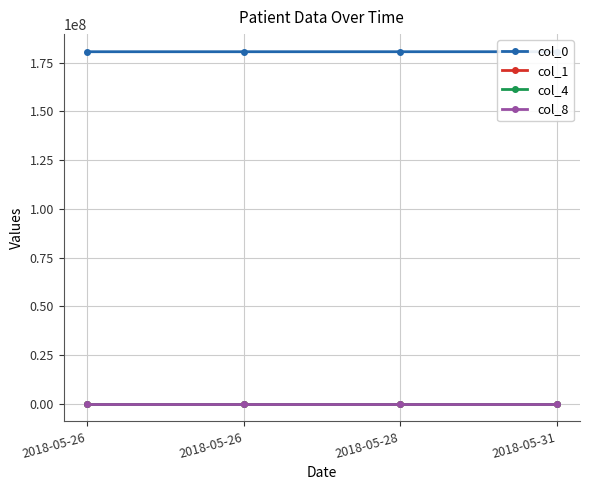

How many distinct data groups are displayed?

4